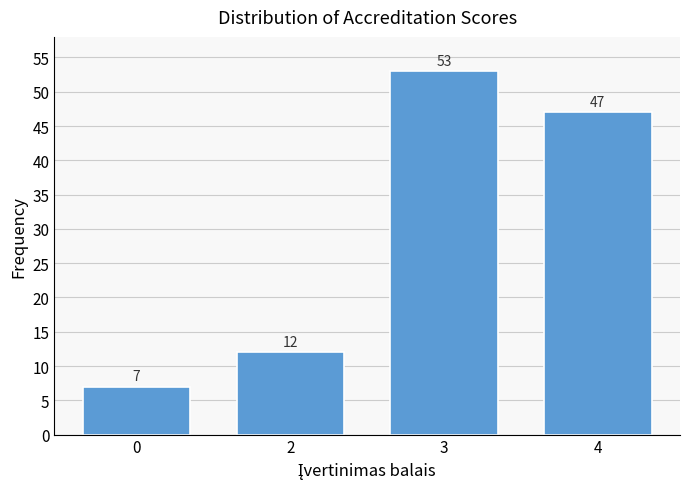

Reading left to right, extract all data points from this chart.

7	12	53	47